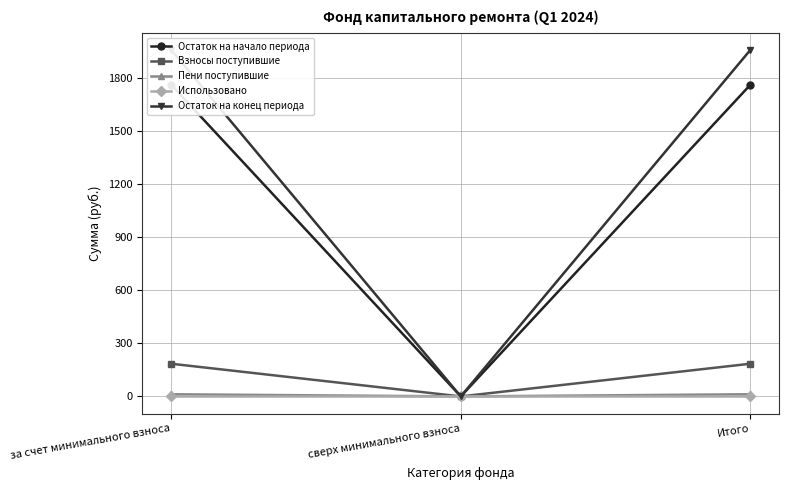

How many lines are shown in the chart?

5